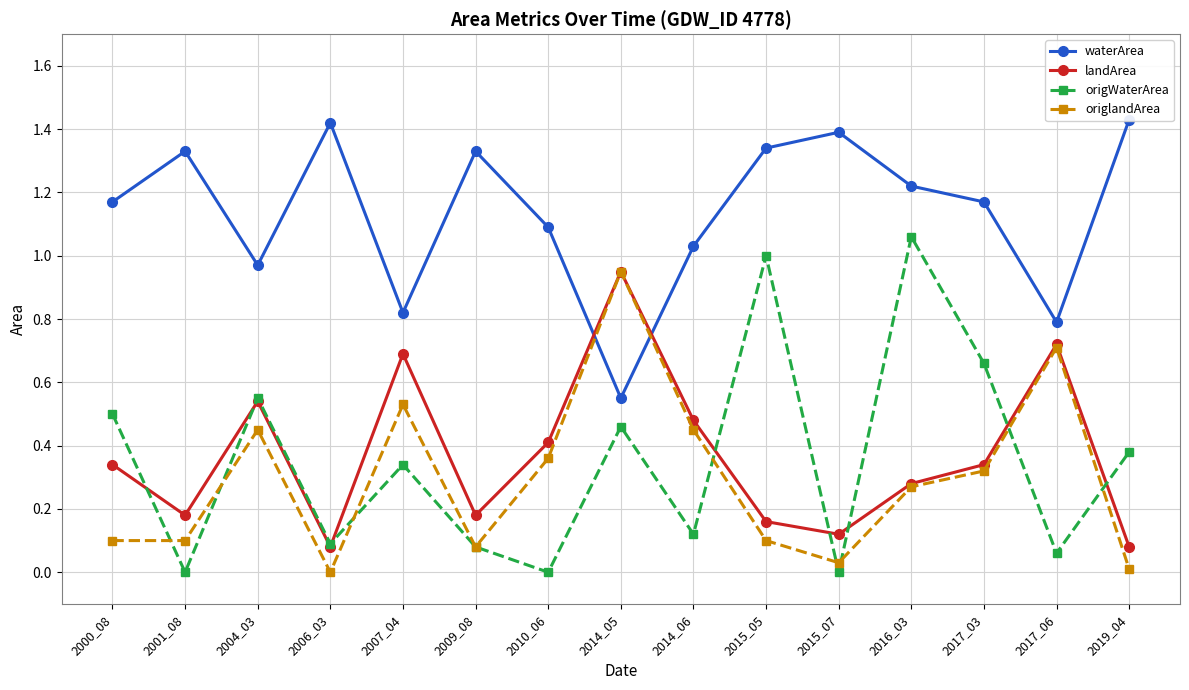

Rank the series at 2006_03 from highest to lowest value.

waterArea, origWaterArea, landArea, origlandArea